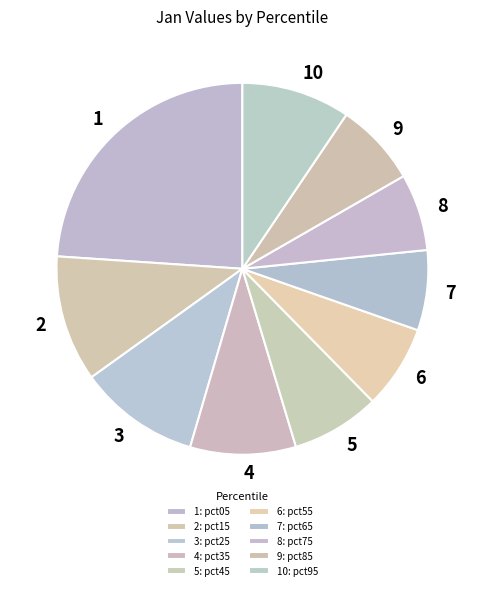

To the nearest percent, what is the average slice percentage?

10%